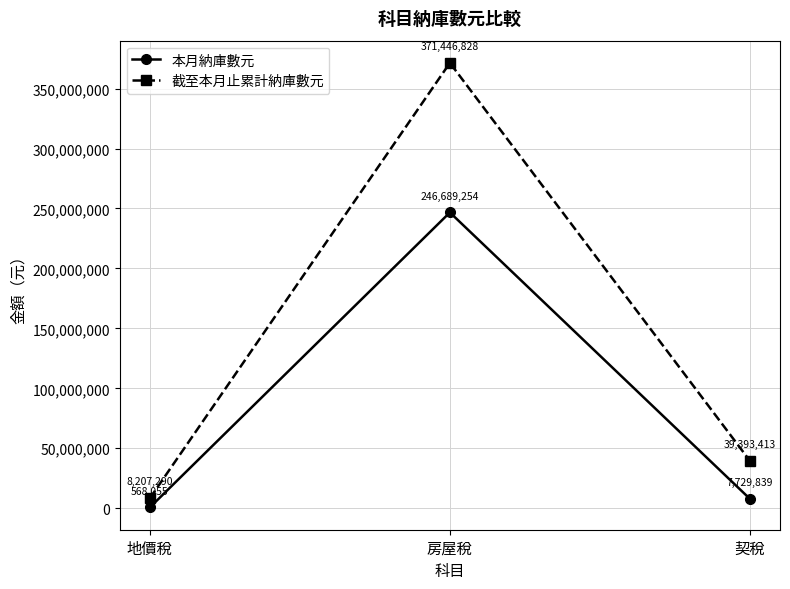

At which category does the chart reach its peak across all series?

房屋稅